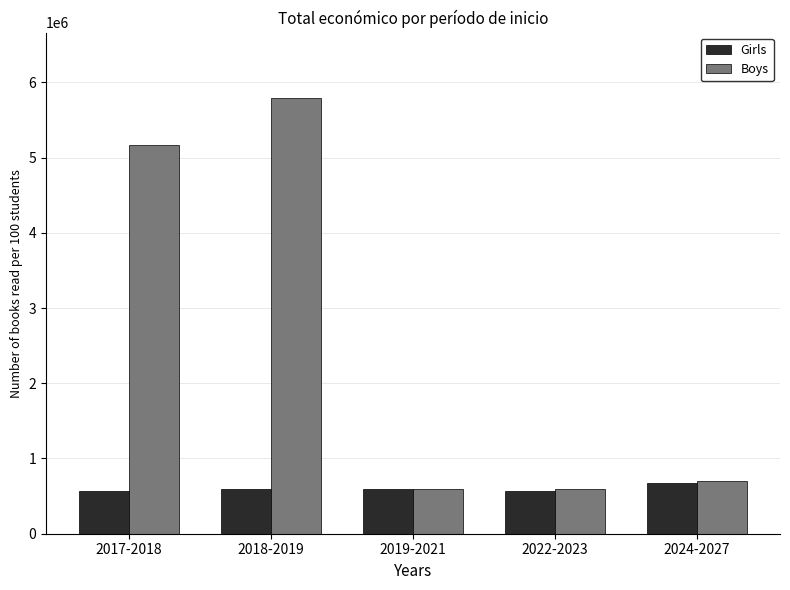

Read the Boys value at 2024-2027.

706697